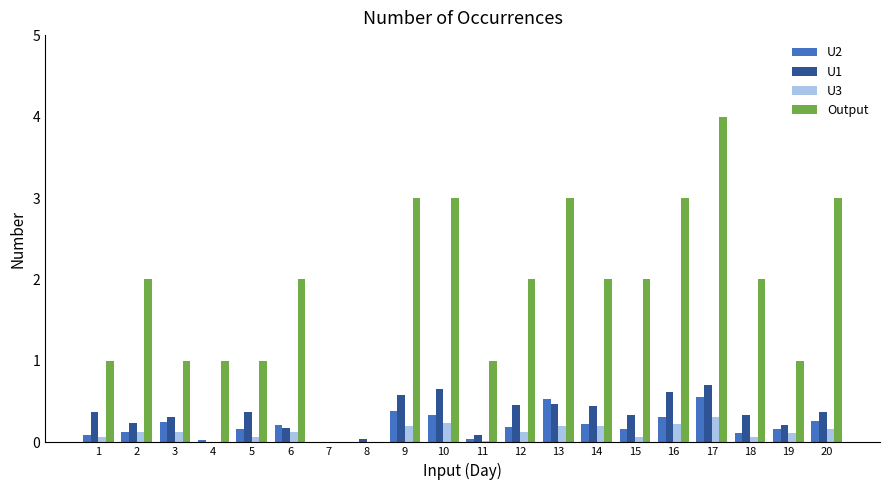

The U1 series shows 0.6 at 5. True or false?

False